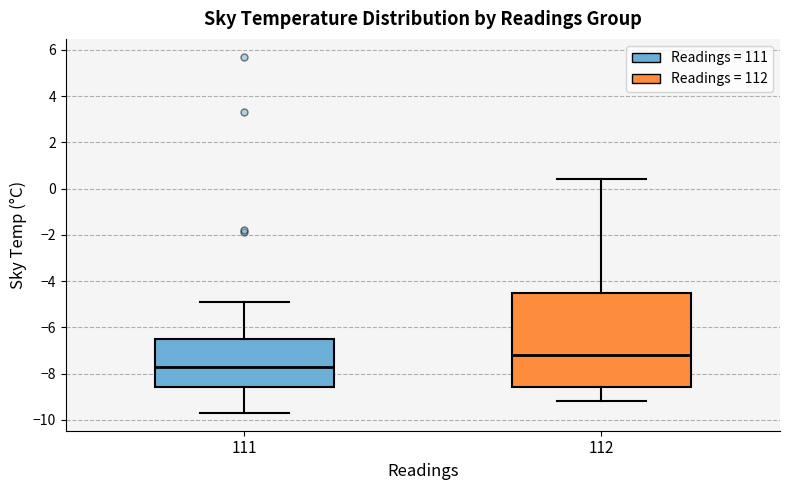

Reading left to right, read every box against the y-axis: the position of its median line, the range the box covers, and the ends of its whiskers. The values are not printed on the chart, so give them approximately, as read against the axis.

111: median -7.6, box -8.6 to -6.4, whiskers -9.6 to -4.8
112: median -7.2, box -8.6 to -4.4, whiskers -9.2 to 0.4